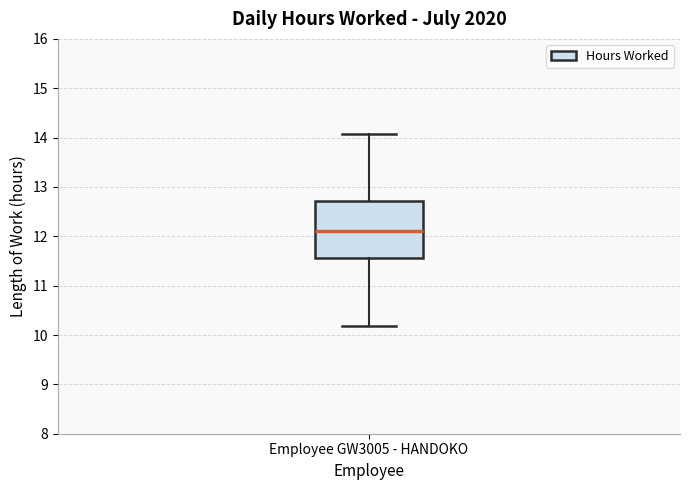

Transcribe this box plot: give where the median line is, the range the box spans, and where the two whiskers end, as read against the y-axis. The values are not printed on the chart, so give them approximately, as read against the axis.

median 12.1, box 11.6 to 12.7, whiskers 10.2 to 14.1